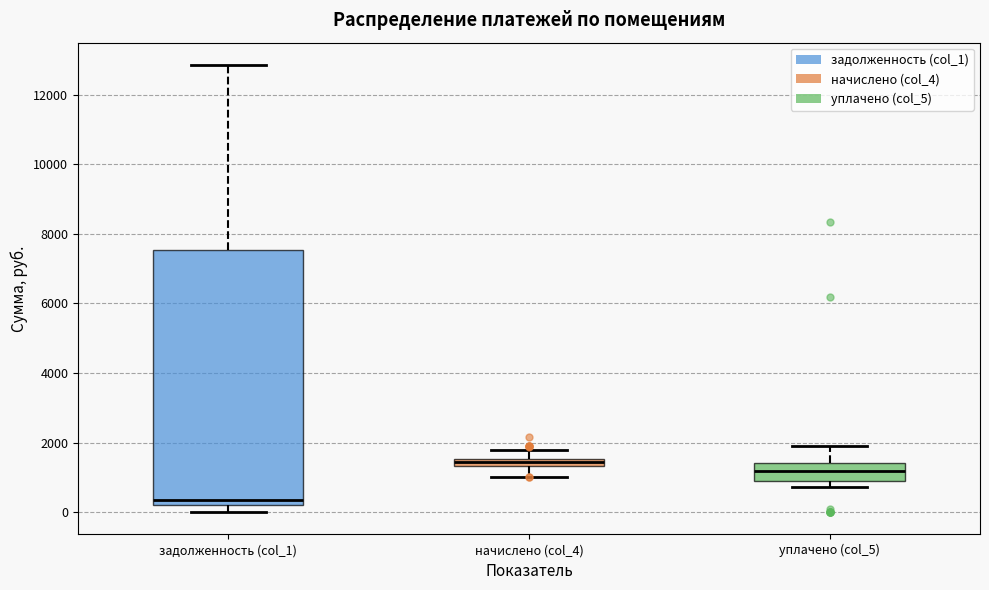

Where does the upper whisker of the box for уплачено (col_5) end on the y-axis? The values are not printed on the chart, so give them approximately, as read against the axis.

1800